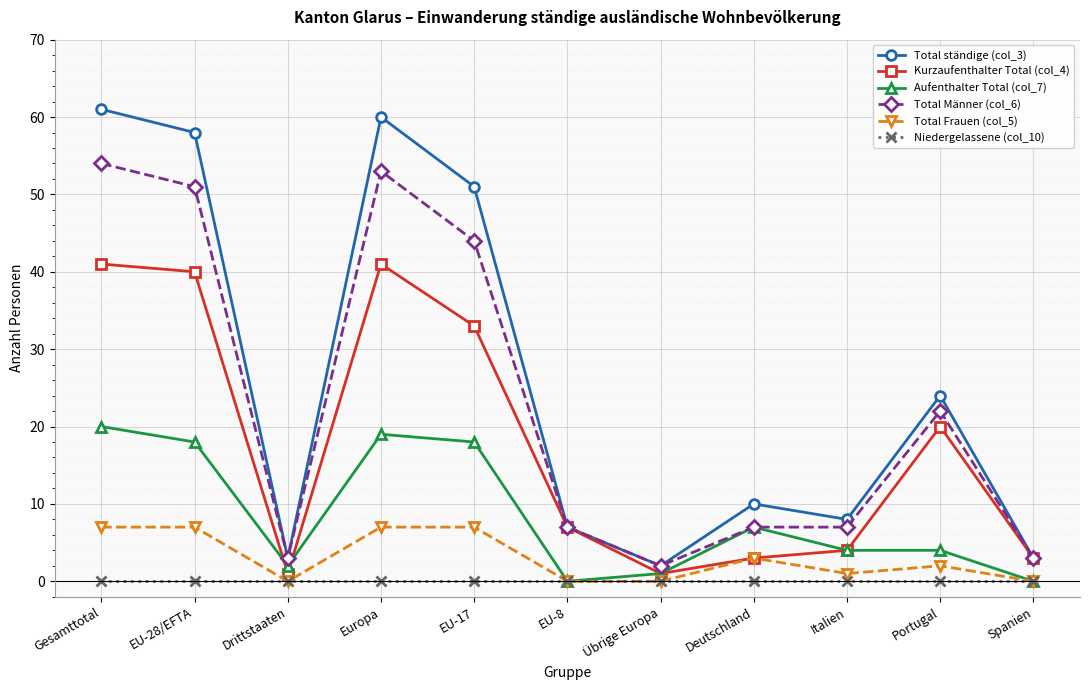

What are all the series names shown in the legend?

Total ständige (col_3), Kurzaufenthalter Total (col_4), Aufenthalter Total (col_7), Total Männer (col_6), Total Frauen (col_5), Niedergelassene (col_10)